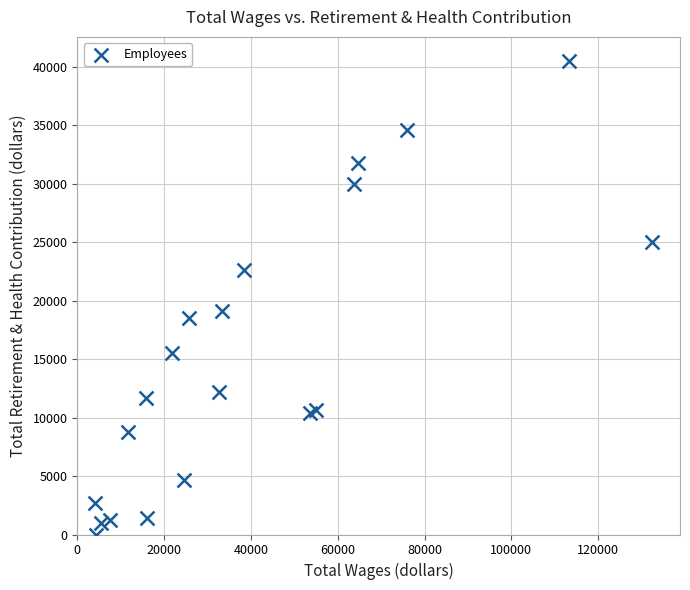

What Y value in the scatter plot is closest to 20255?

19076